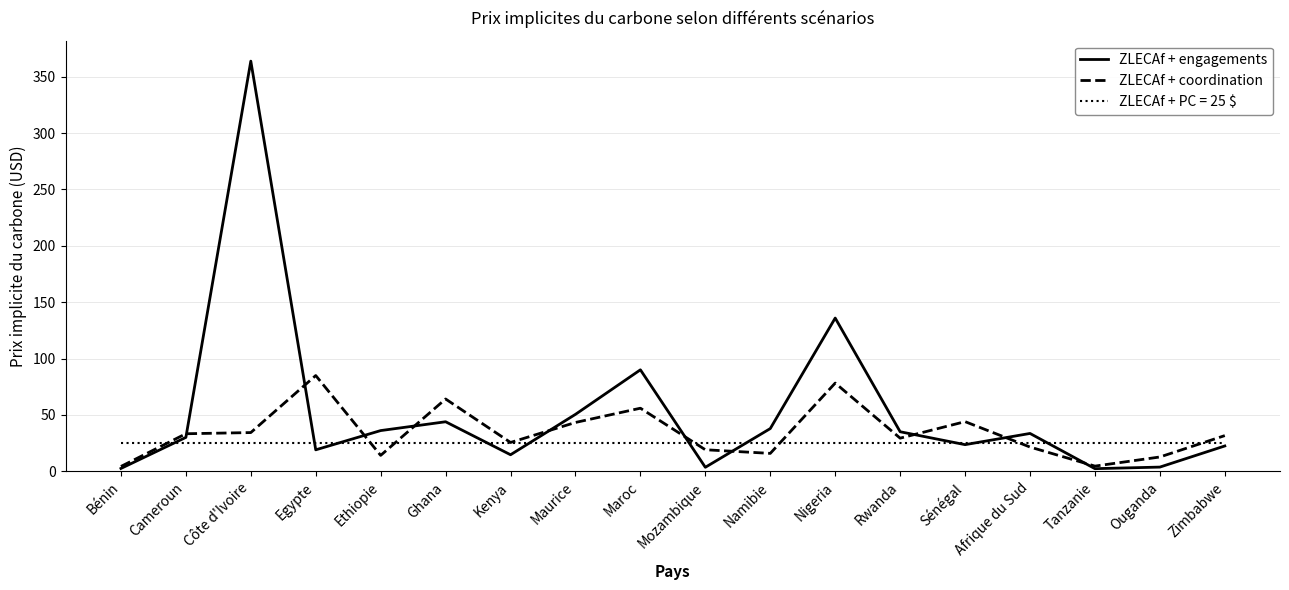

What is the highest value of the ZLECAf + coordination series?

85.0